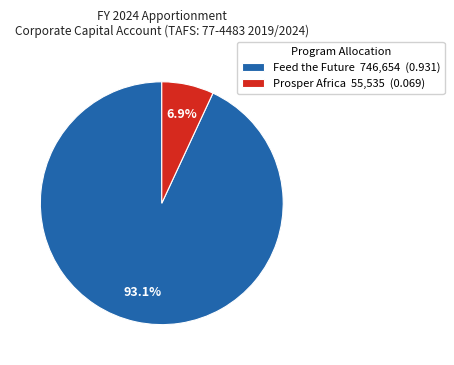

How many segments does this pie chart have?

2